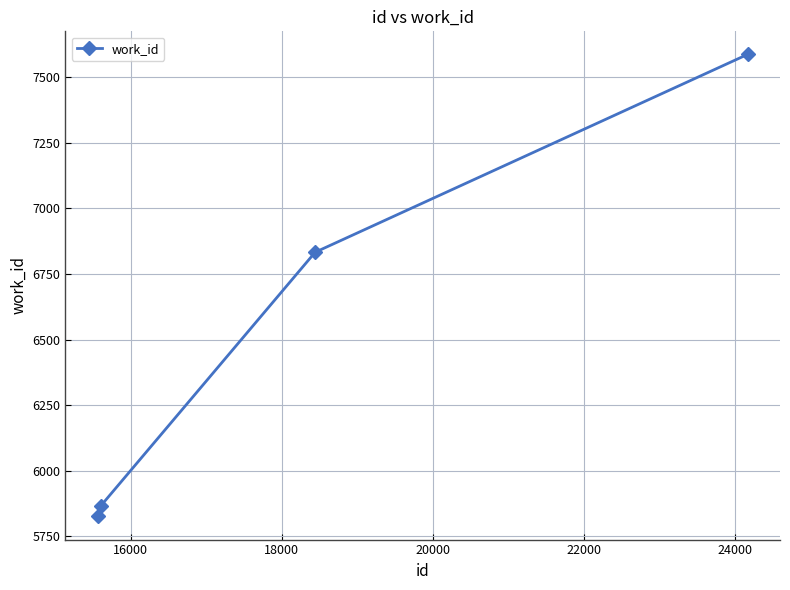

What is the value of the 2nd point from the left?

5866